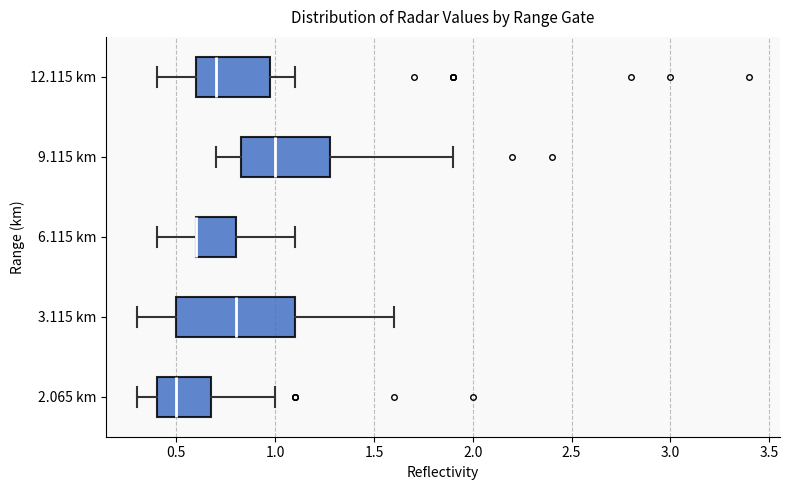

Reading bottom to top, read every box against the x-axis: the position of its median line, the range the box covers, and the ends of its whiskers. The values are not printed on the chart, so give them approximately, as read against the axis.

2.065 km: median 0.50, box 0.40 to 0.70, whiskers 0.30 to 1.00
3.115 km: median 0.80, box 0.50 to 1.10, whiskers 0.30 to 1.60
6.115 km: median 0.60 (drawn on the box's left edge), box 0.60 to 0.80, whiskers 0.40 to 1.10
9.115 km: median 1.00, box 0.85 to 1.30, whiskers 0.70 to 1.90
12.115 km: median 0.70, box 0.60 to 1.00, whiskers 0.40 to 1.10